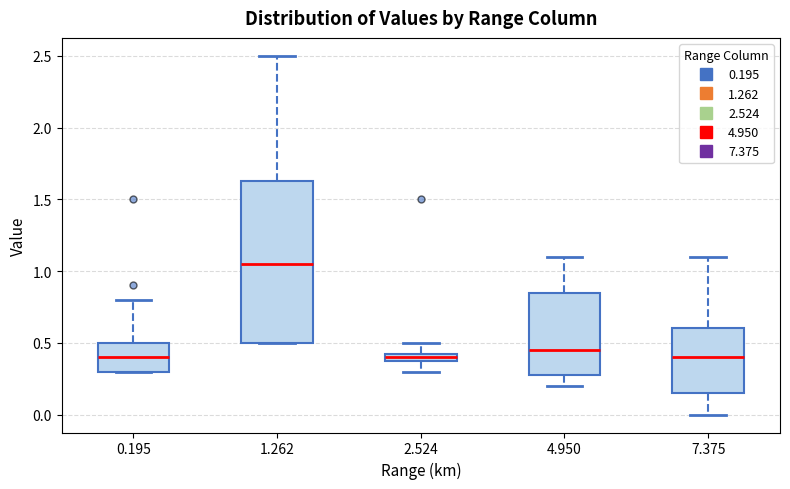

Comparing the boxes themselves (not the whiskers), which one is the tallest?

1.262